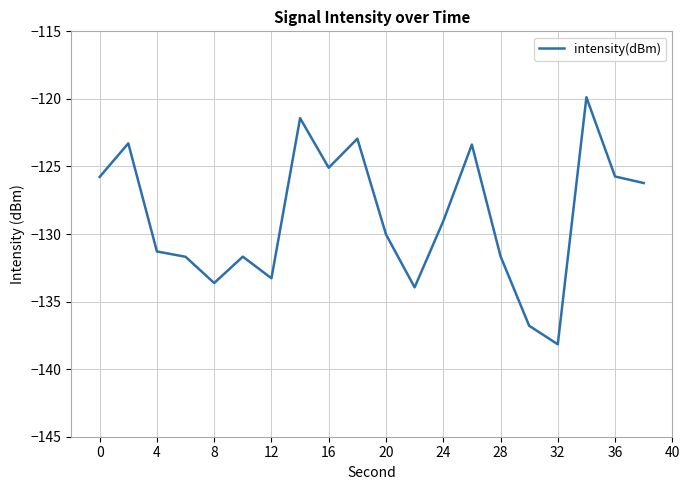

Does the chart display data point markers on the line(s)?

No